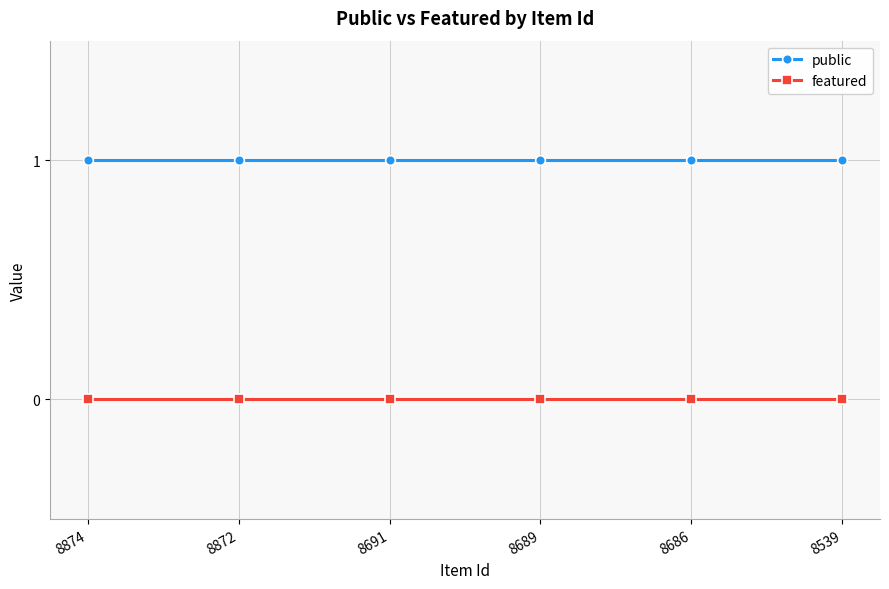

What are all the series names shown in the legend?

public, featured